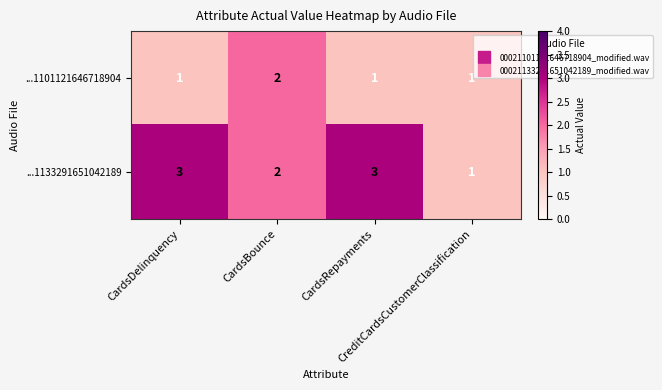

How many ...1101121646718904 values are between 1 and 2?

4